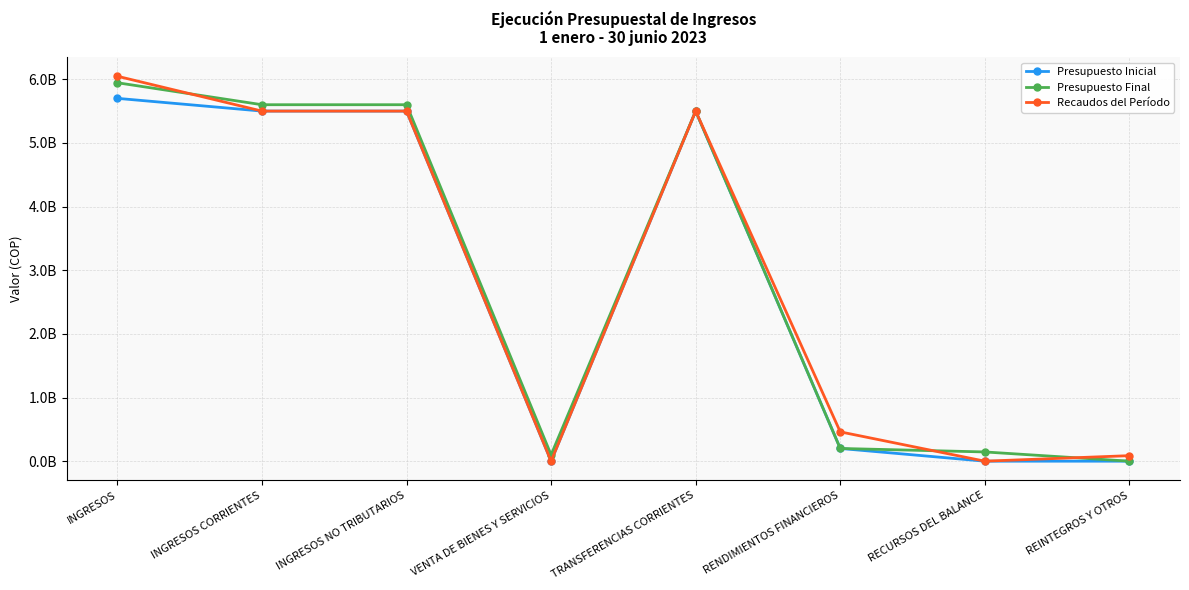

The value of Presupuesto Final at RENDIMIENTOS FINANCIEROS is 81627575. True or false?

False